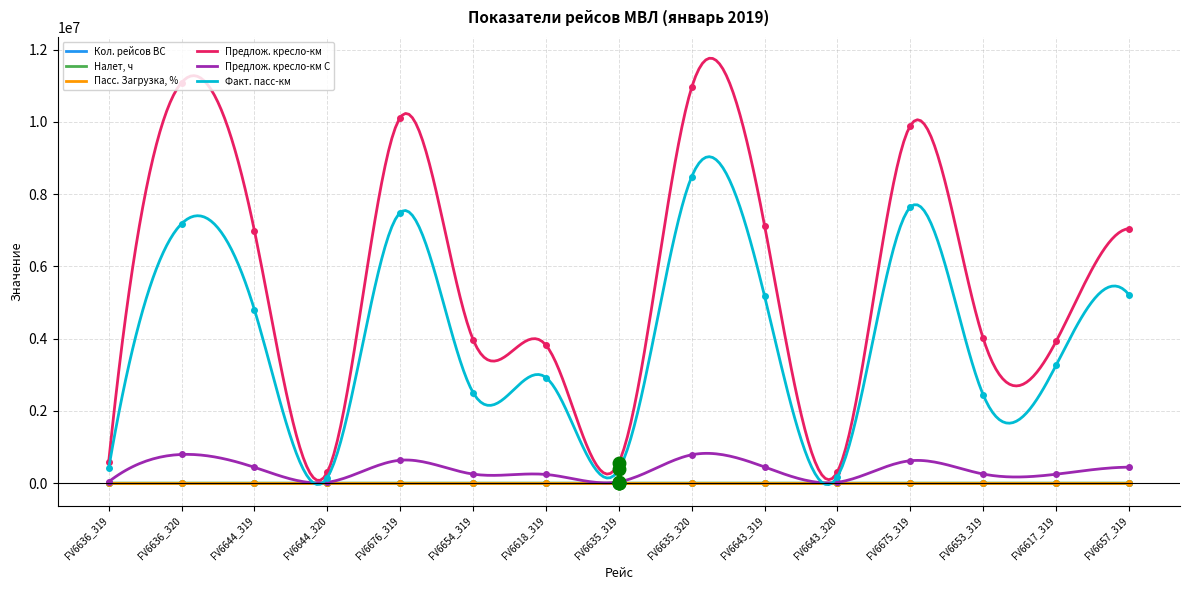

What is the sum of all Налет, ч values?

778.2